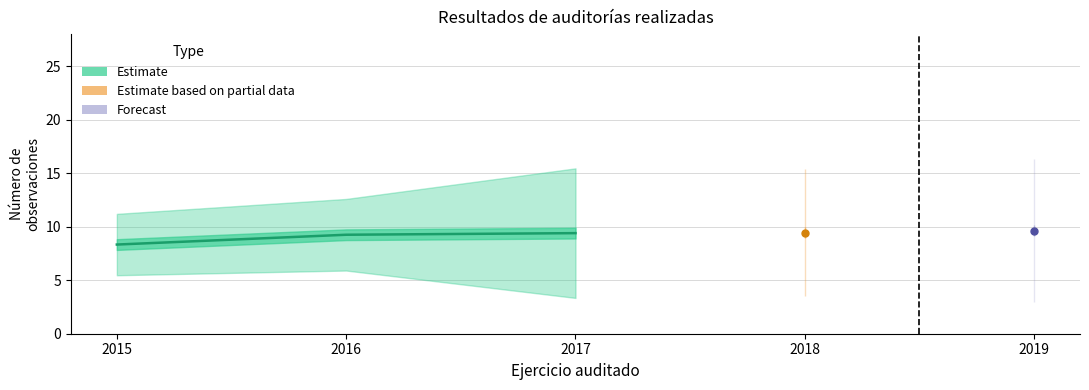

True or false: the data shows 9.4 at 2017.

True